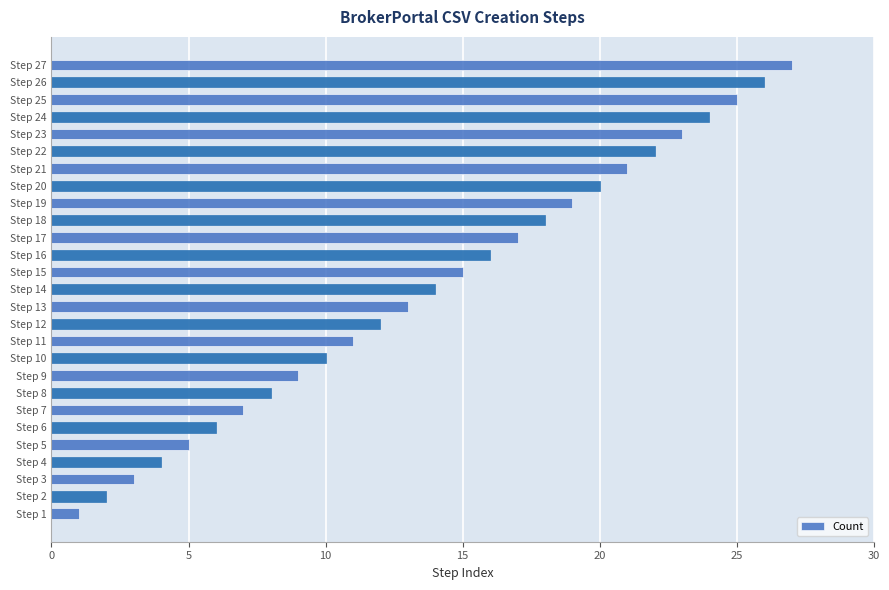

Is it true that the value at Step 25 is 38?

False